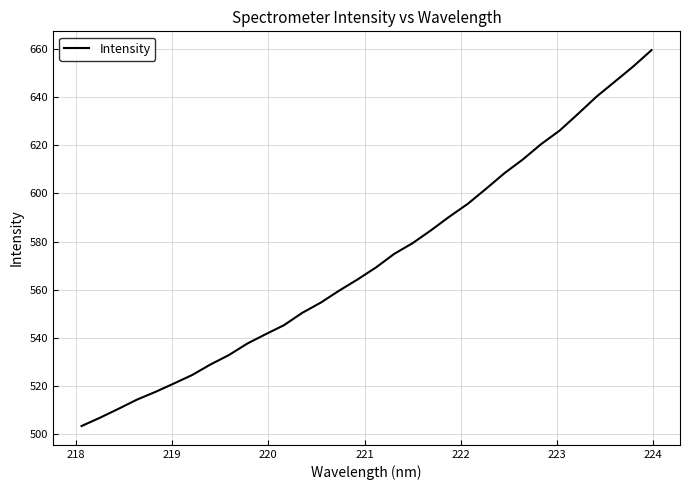

What is the smallest value displayed?

503.5